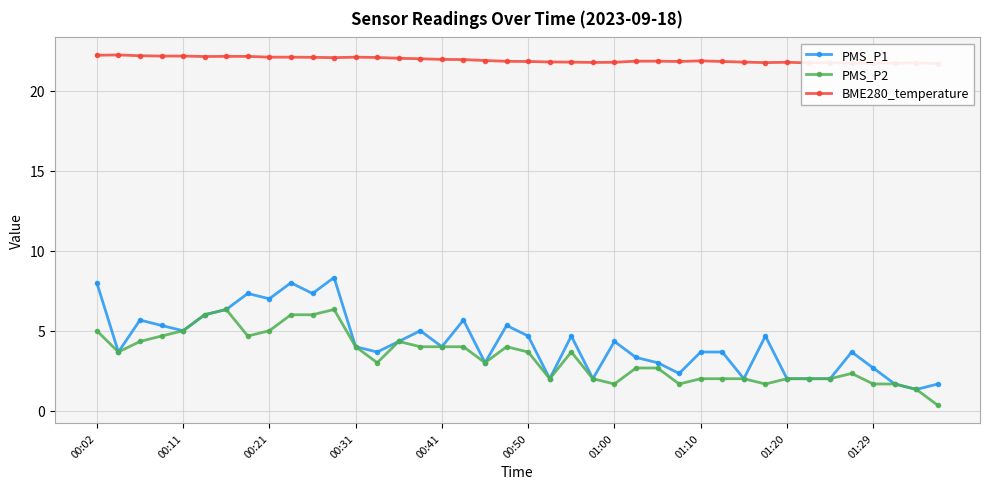

What is the value of the BME280_temperature point at the 34th from the left?

21.8